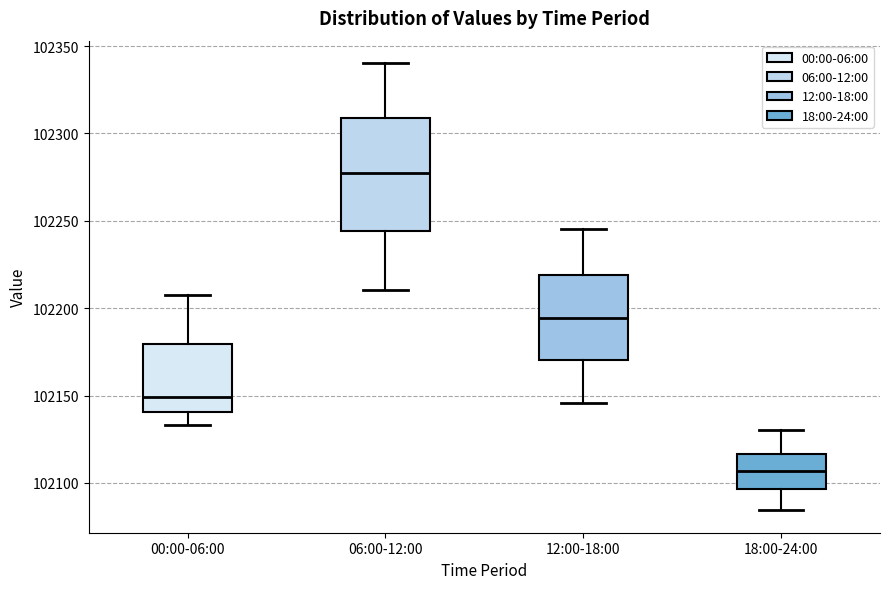

Which box is the tallest, from its lower edge to its upper edge?

06:00-12:00